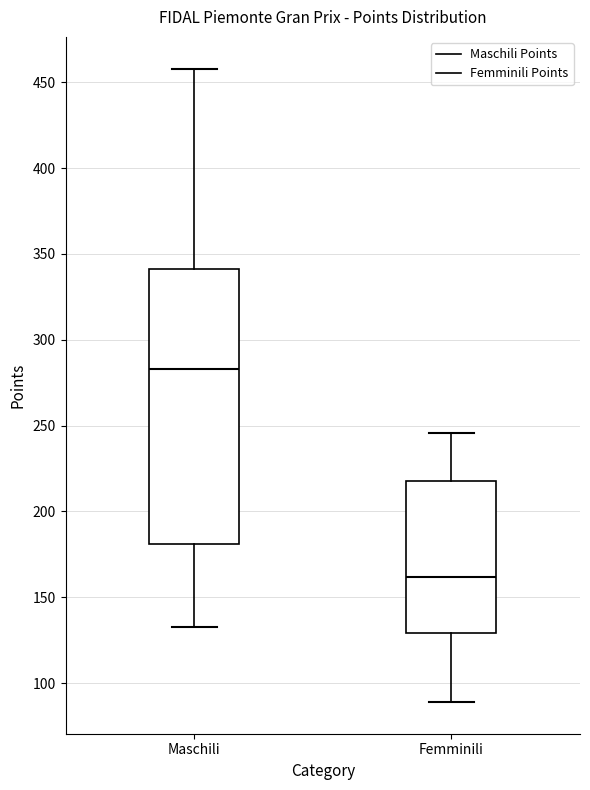

Reading left to right, read every box against the y-axis: the position of its median line, the range the box covers, and the ends of its whiskers. The values are not printed on the chart, so give them approximately, as read against the axis.

Maschili: median 285, box 180 to 340, whiskers 135 to 460
Femminili: median 160, box 130 to 220, whiskers 90 to 245